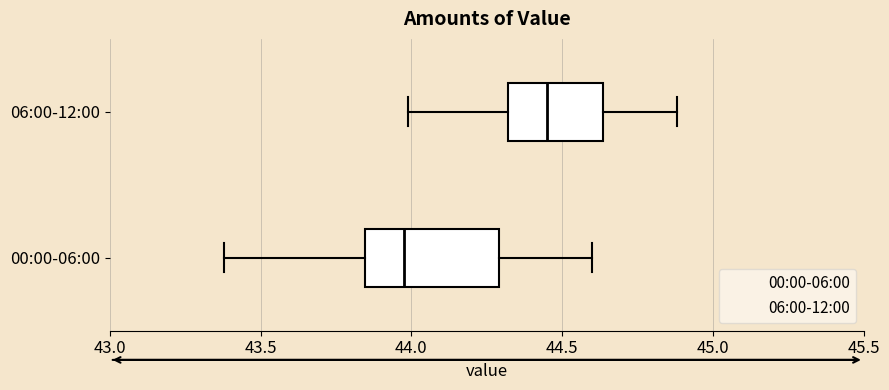

Reading bottom to top, transcribe this box plot: for each box, give where its median line is, the range the box spans, and where its two whiskers end, as read against the x-axis. The values are not printed on the chart, so give them approximately, as read against the axis.

00:00-06:00: median 44.00, box 43.85 to 44.30, whiskers 43.40 to 44.60
06:00-12:00: median 44.45, box 44.30 to 44.65, whiskers 44.00 to 44.90